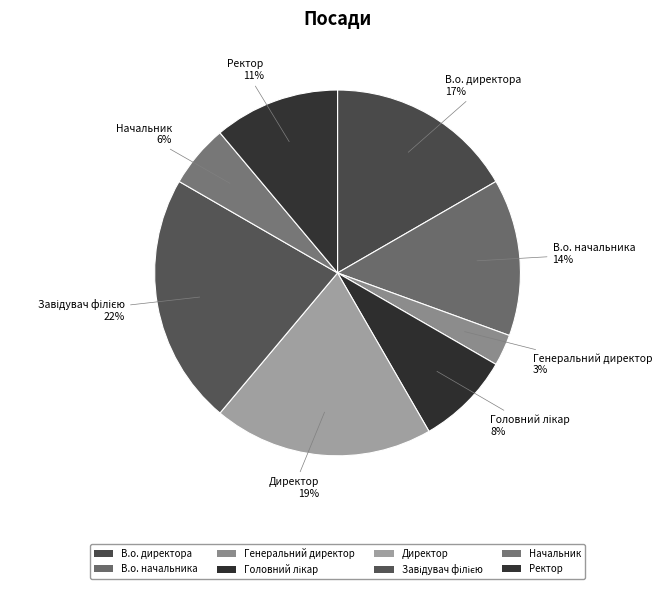

To the nearest percent, what is the combined percentage of Завідувач філією and В.о. директора?

39%